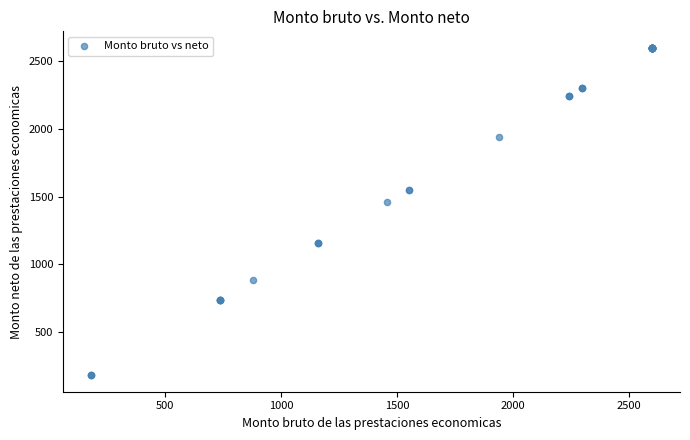

What Y value in the scatter plot is closest to 1390?

1459.0